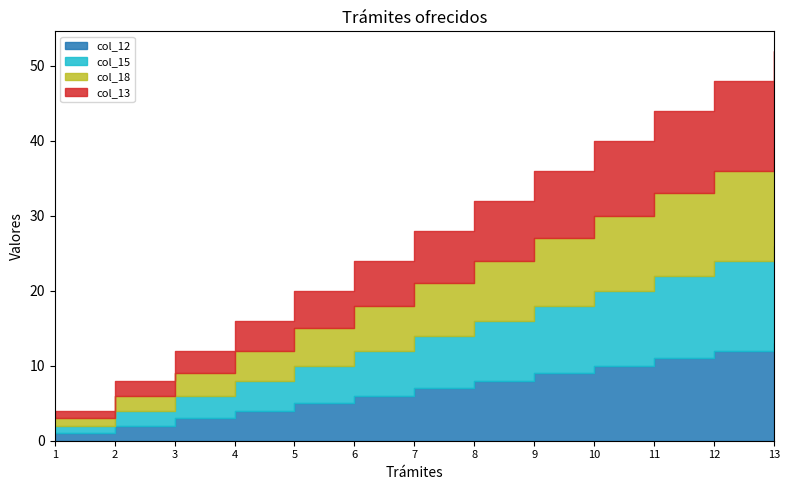

Is it true that col_18 equals 10 at Pensión por Viudez de Activos?

False